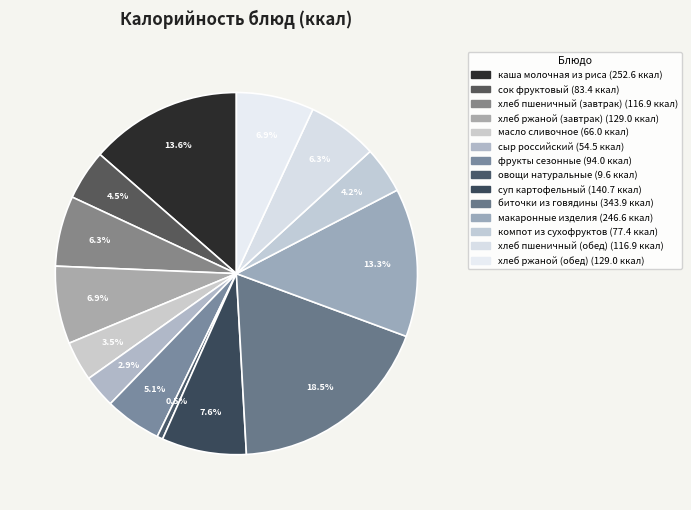

How many slices are in this pie chart?

14